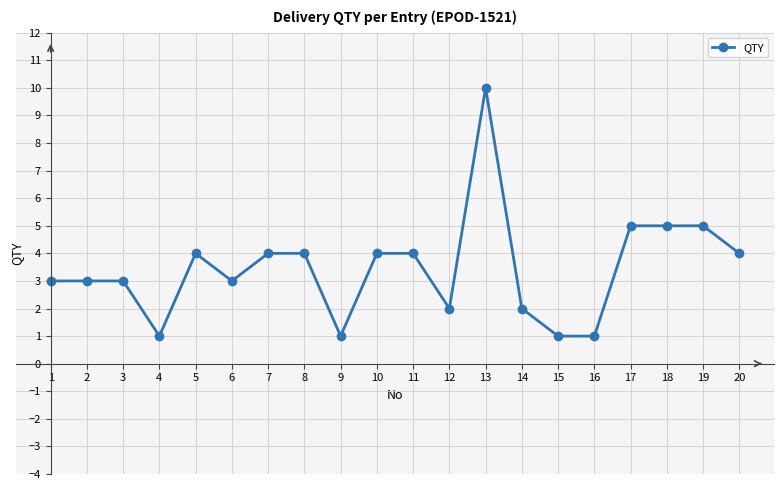

Reading left to right, what are all the values shown in this chart?

1=3	2=3	3=3	4=1	5=4	6=3	7=4	8=4	9=1	10=4	11=4	12=2	13=10	14=2	15=1	16=1	17=5	18=5	19=5	20=4